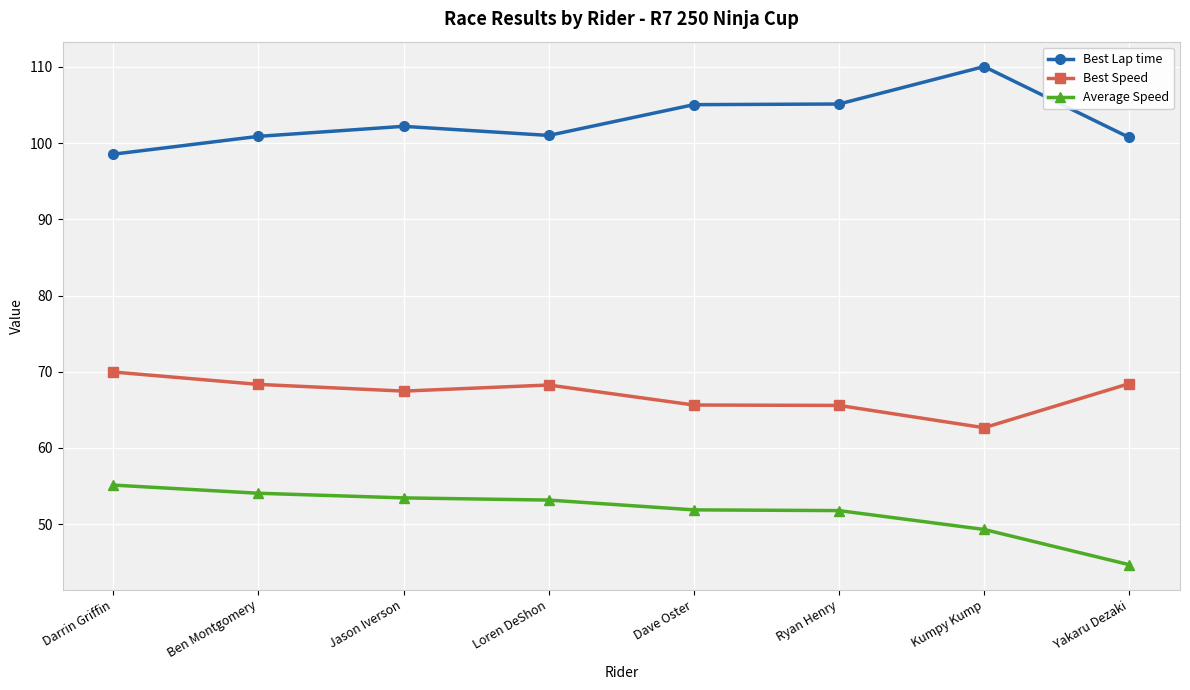

At which label does Average Speed first exceed 53?

Darrin Griffin